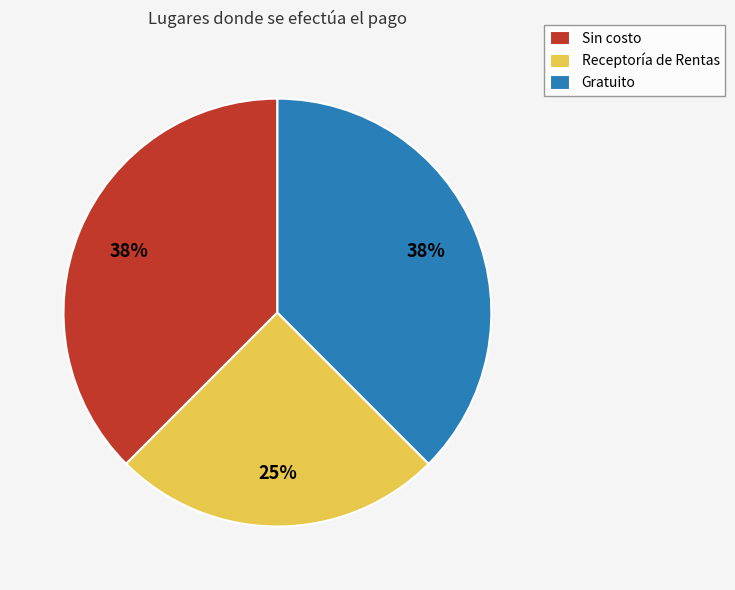

What percentage is the Receptoría de Rentas slice, to the nearest percent?

25%